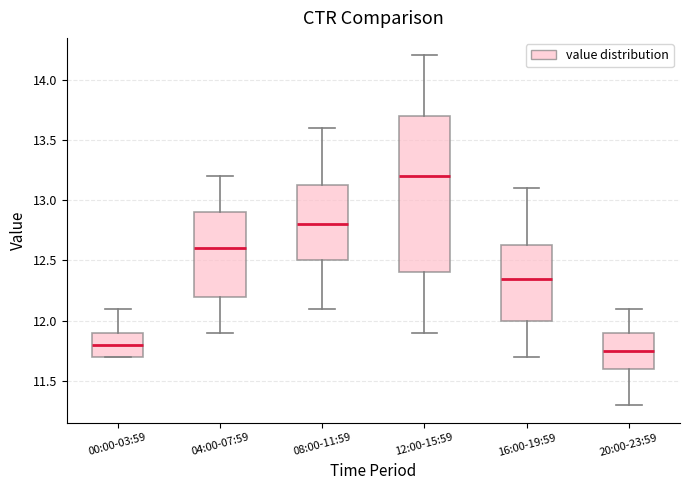

Reading left to right, read every box against the y-axis: the position of its median line, the range the box covers, and the ends of its whiskers. The values are not printed on the chart, so give them approximately, as read against the axis.

00:00-03:59: median 11.80, box 11.70 to 11.90, whiskers 11.70 to 12.10
04:00-07:59: median 12.60, box 12.20 to 12.90, whiskers 11.90 to 13.20
08:00-11:59: median 12.80, box 12.50 to 13.15, whiskers 12.10 to 13.60
12:00-15:59: median 13.20, box 12.40 to 13.70, whiskers 11.90 to 14.20
16:00-19:59: median 12.35, box 12.00 to 12.65, whiskers 11.70 to 13.10
20:00-23:59: median 11.75, box 11.60 to 11.90, whiskers 11.30 to 12.10